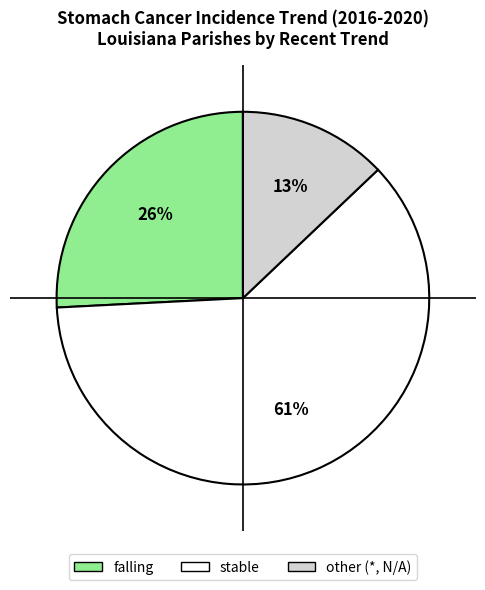

What percentage is the stable slice, to the nearest percent?

61%